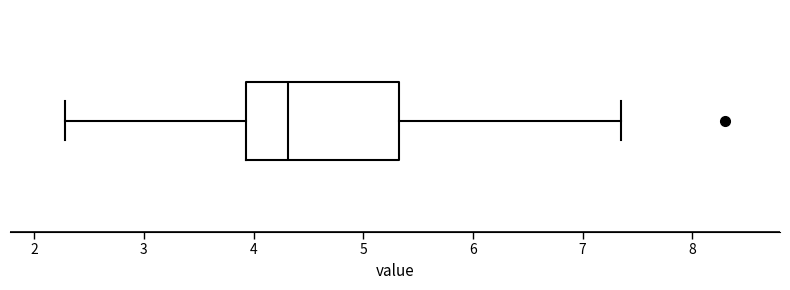

Read this box plot against the x-axis: the position of the median line, the range covered by the box, and the ends of both whiskers. The values are not printed on the chart, so give them approximately, as read against the axis.

median 4.3, box 3.9 to 5.3, whiskers 2.3 to 7.4